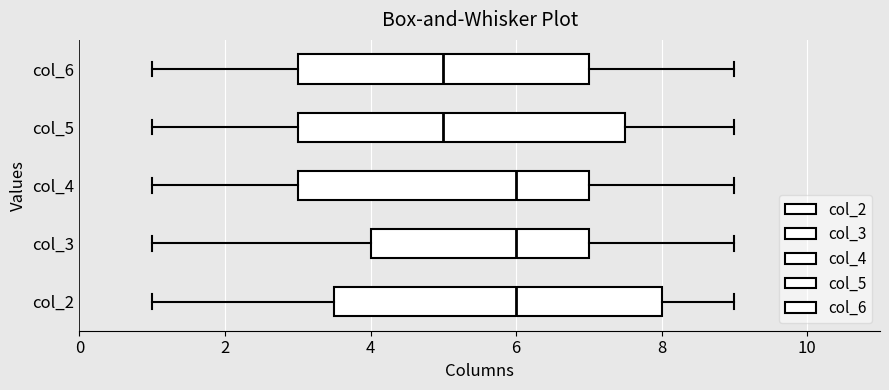

Where is the left edge of the box for col_5 on the x-axis? The values are not printed on the chart, so give them approximately, as read against the axis.

3.0